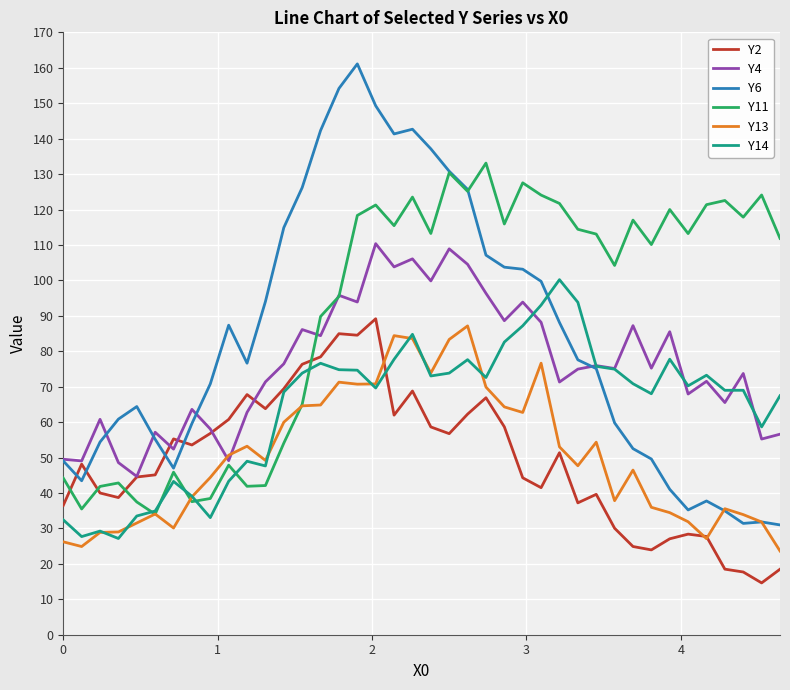

What is the lowest value of the Y13 series?

23.6